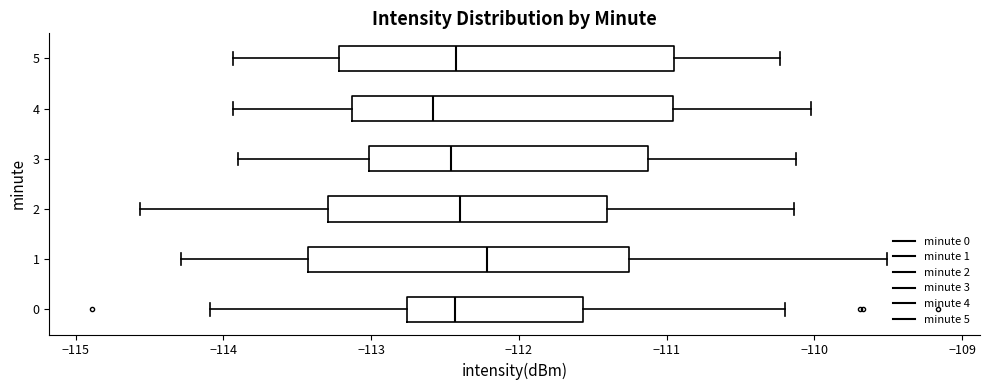

Where does the median line of the box at y = 2 sit on the x-axis? The values are not printed on the chart, so give them approximately, as read against the axis.

-112.4